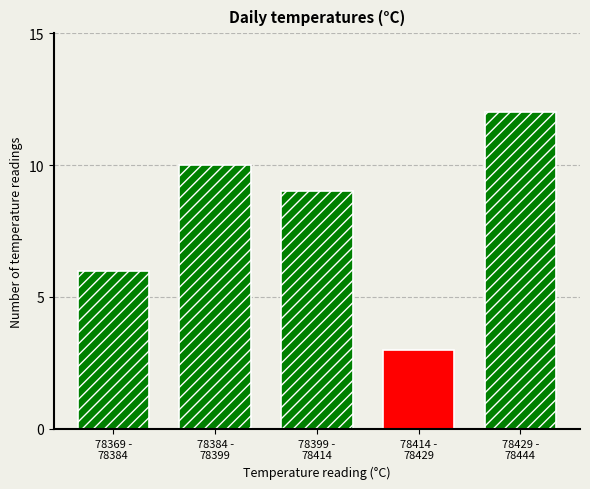

Reading left to right, extract all data points from this chart.

6	10	9	3	12